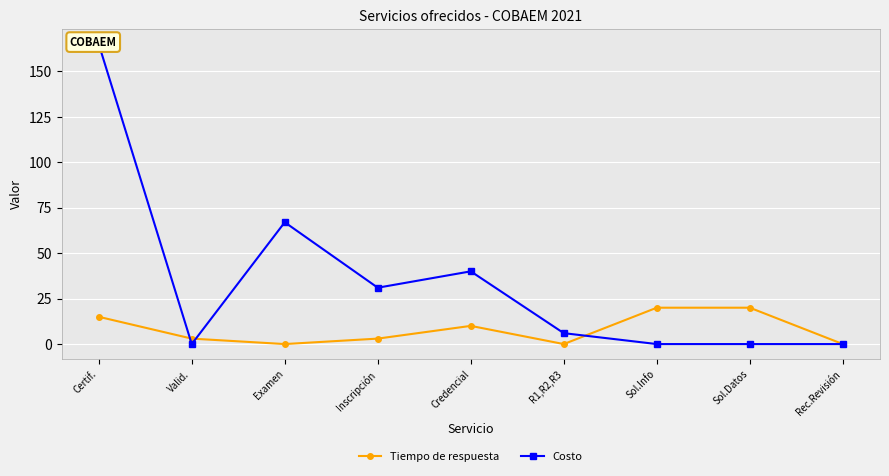

How many times do Tiempo de respuesta and Costo cross each other?

3